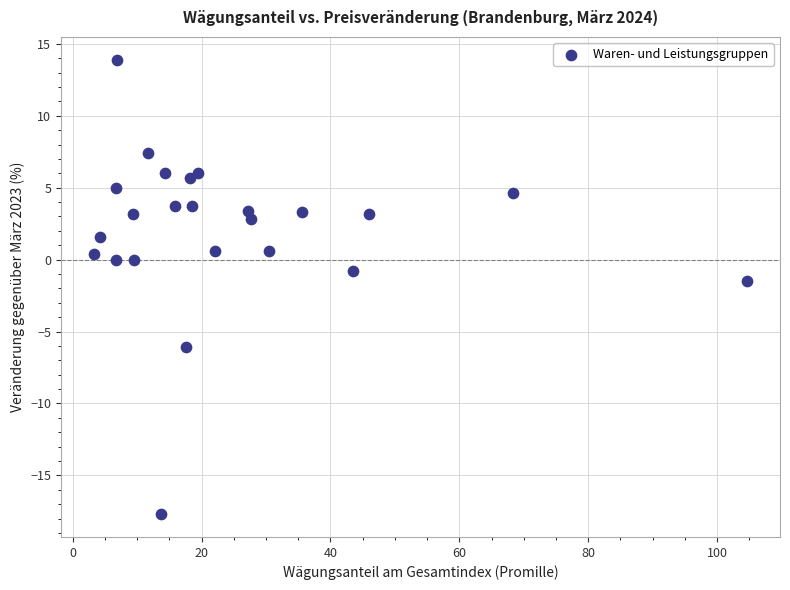

What is the range of Y values (max minus min)?

31.6